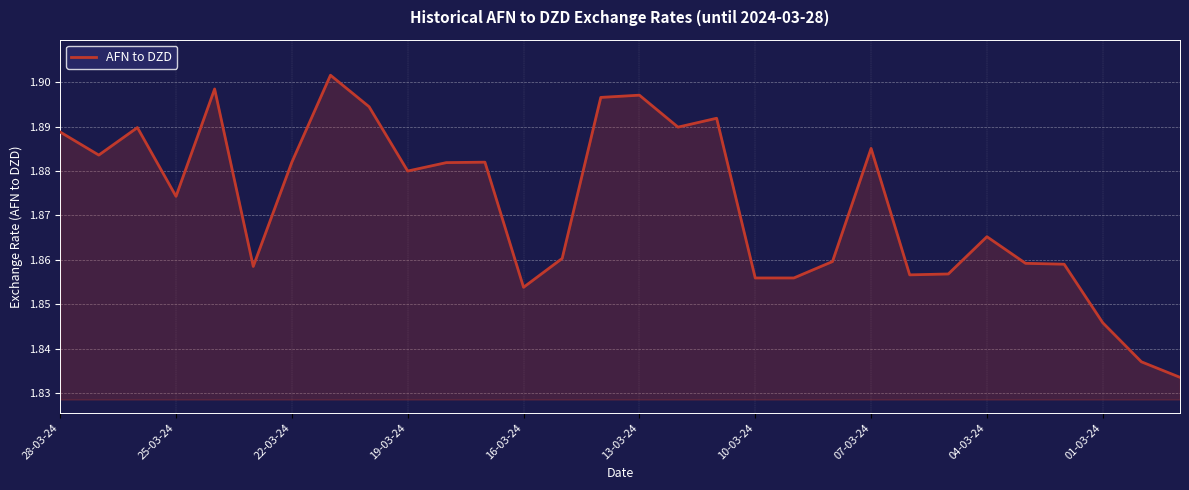

Does the chart display data point markers on the line(s)?

No